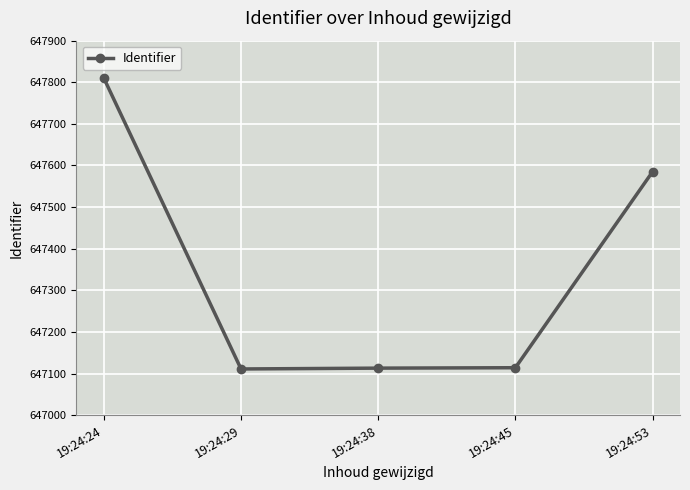

What is the difference between the maximum and minimum values?

699